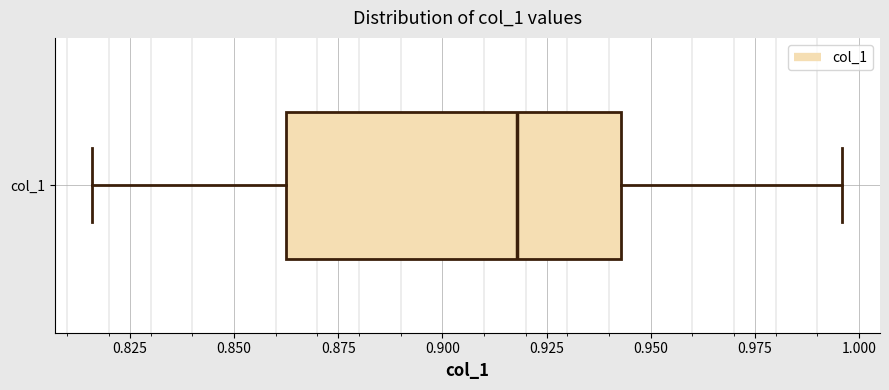

Where does the right whisker of the box for col_1 end on the x-axis? The values are not printed on the chart, so give them approximately, as read against the axis.

0.995